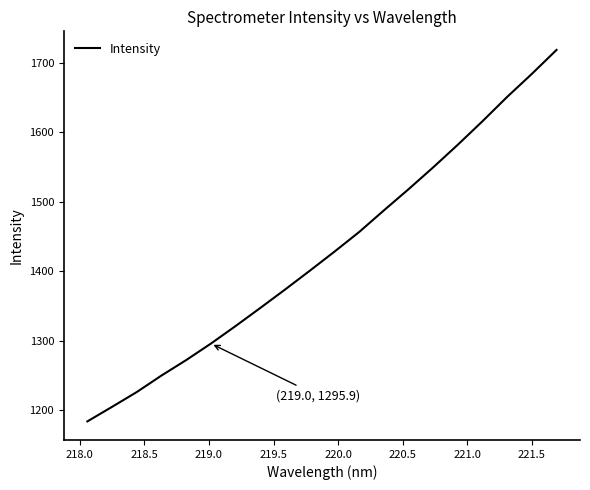

What is the difference between the maximum and minimum values?

534.7